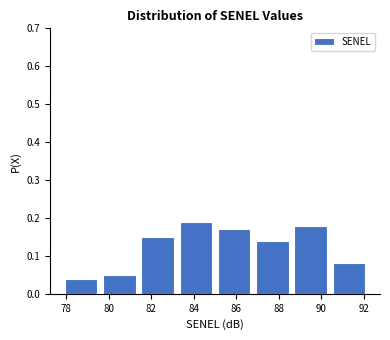

What is the height of the bar covering 77.8 to 79.6 on the x-axis? The values are not printed on the chart, so give them approximately, as read against the axis.

0.04